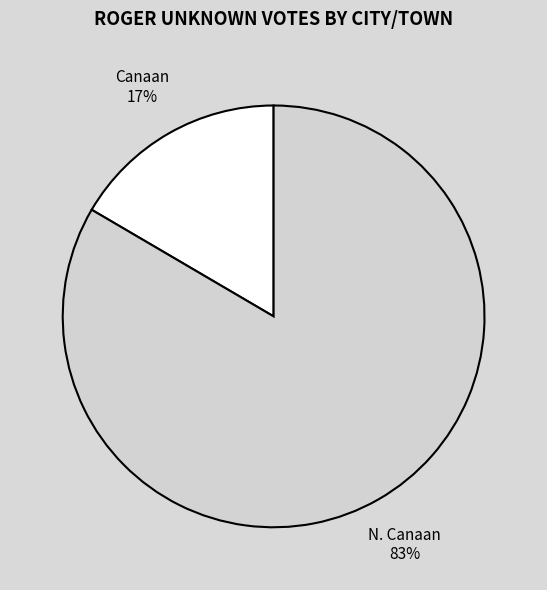

Which category accounts for the majority?

N. Canaan